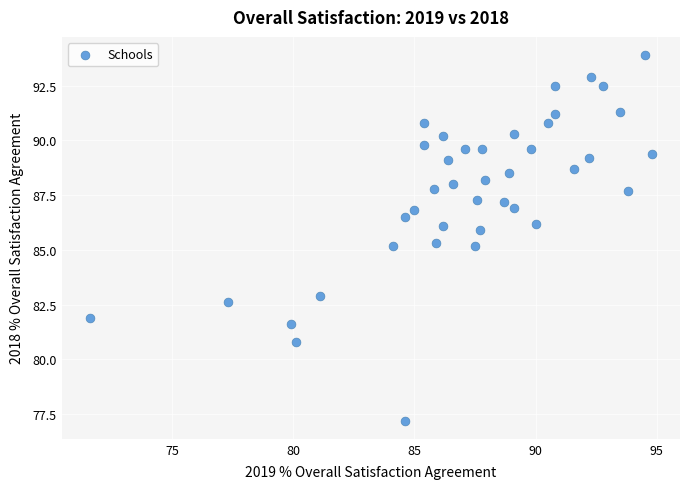

What is the range of Y values (max minus min)?

16.7